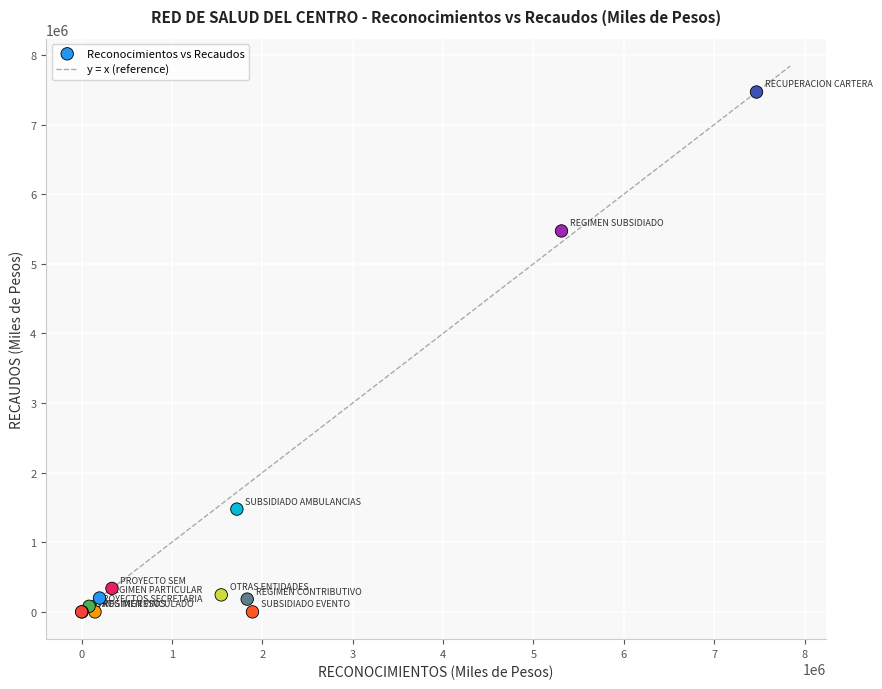

What Y value in the scatter plot is closest to 3733791?

5471655.7